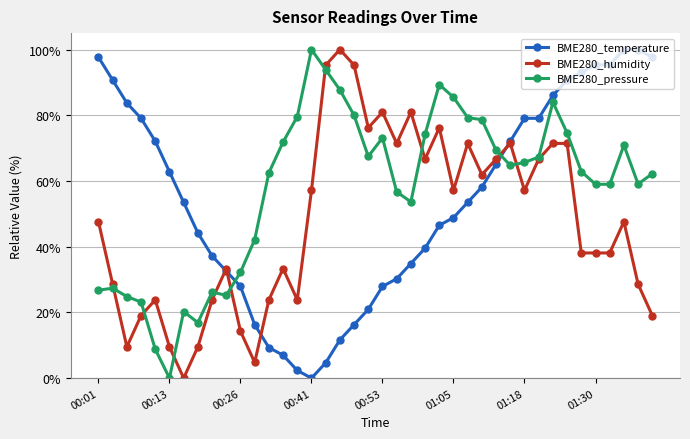

What is the value of the BME280_pressure point at the 21st from the left?

73.1